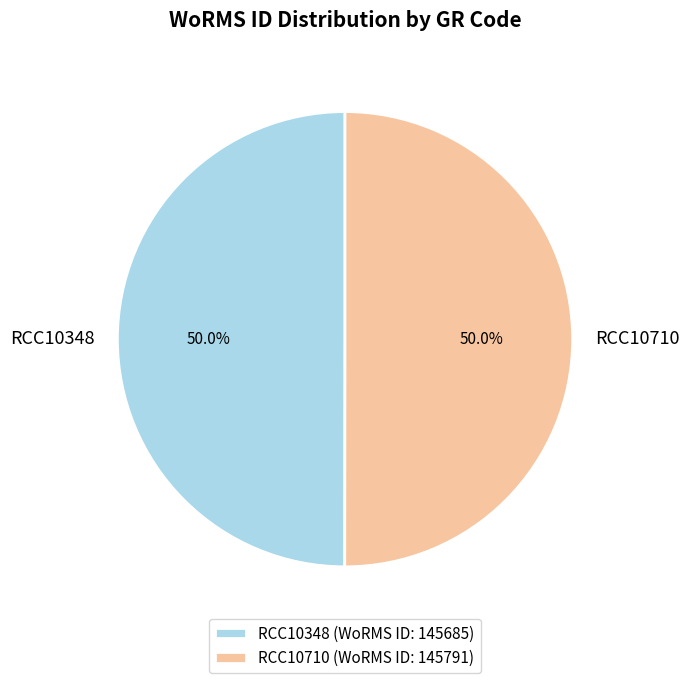

How much of the chart is everything except RCC10710?

50.0%